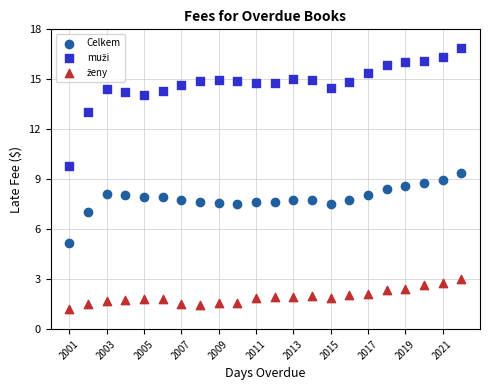

What is the X range (max minus min) for the scatter plot?

21.0